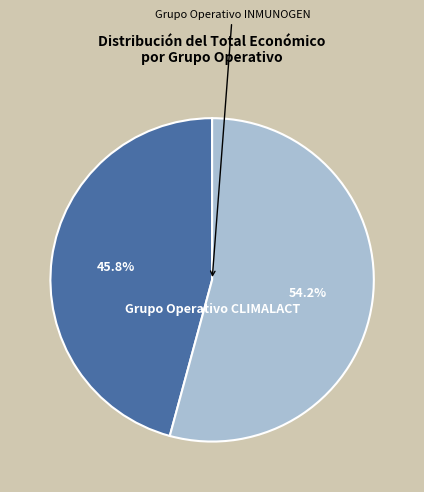

Is there a majority slice in this chart?

Yes